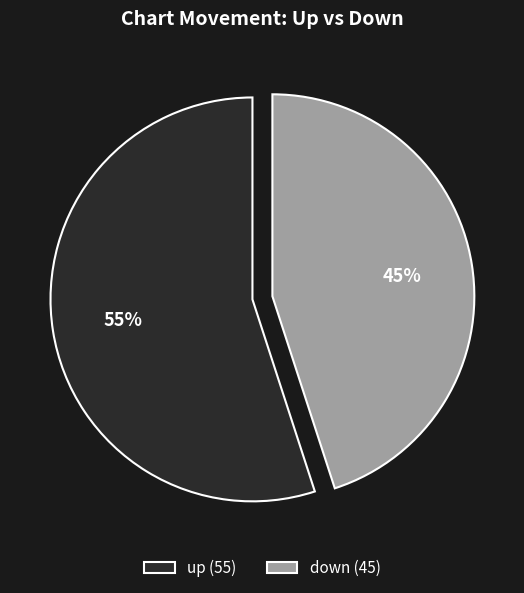

Which has a higher value, up or down?

up